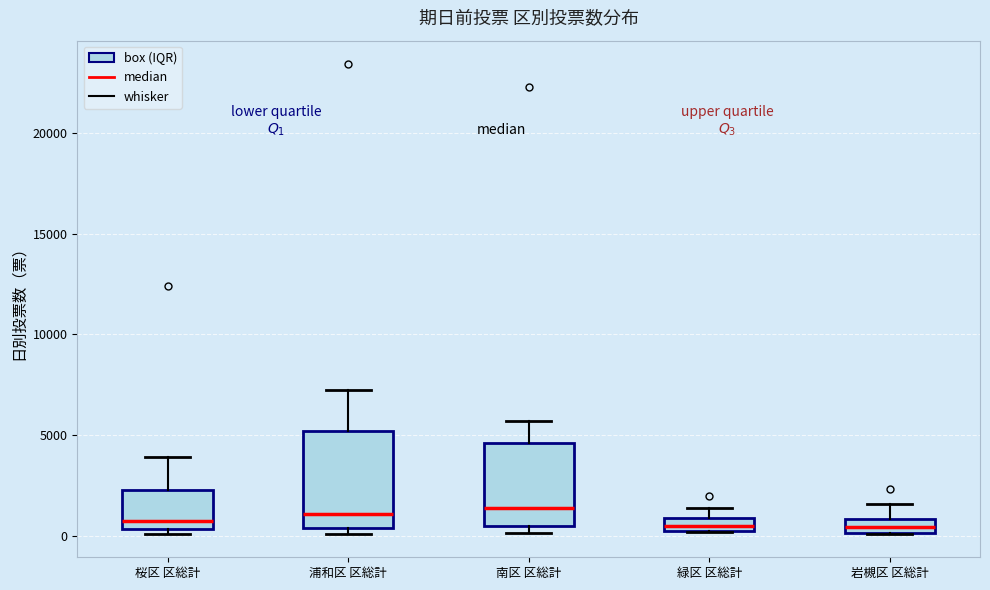

Which box is the tallest, from its lower edge to its upper edge?

浦和区 区総計